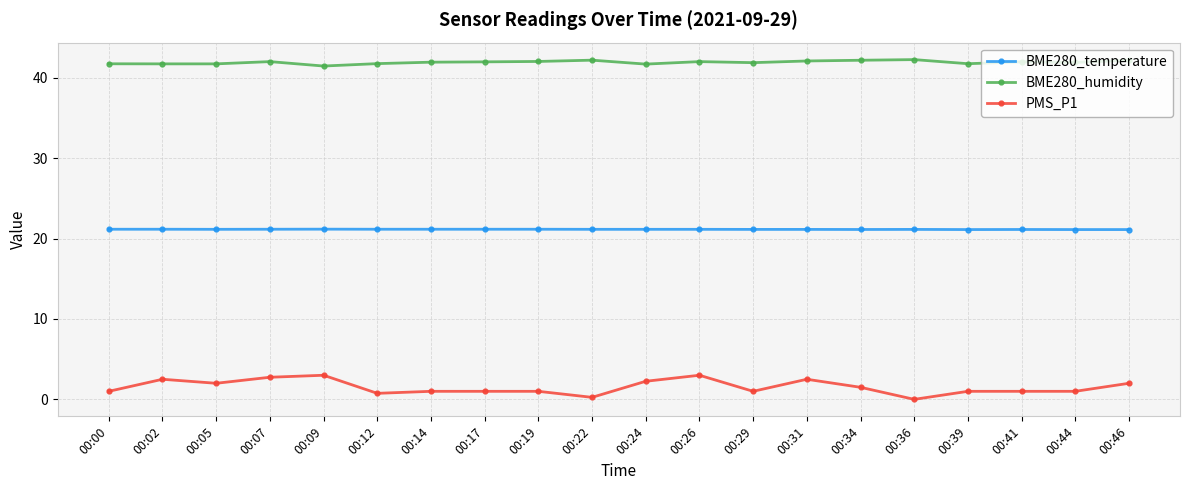

Is it true that PMS_P1 equals 1.0 at 00:39?

True